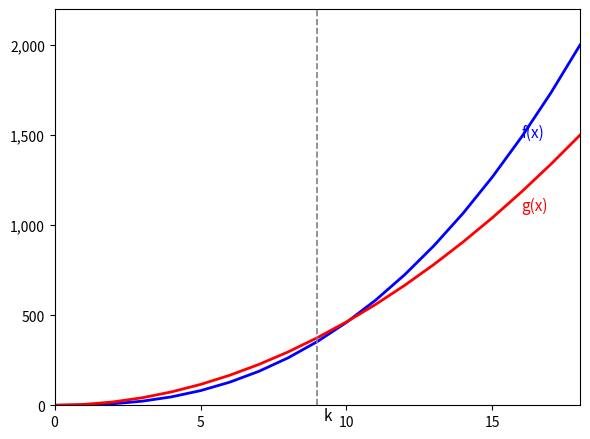

What is the maximum value shown in the chart?

2000.0